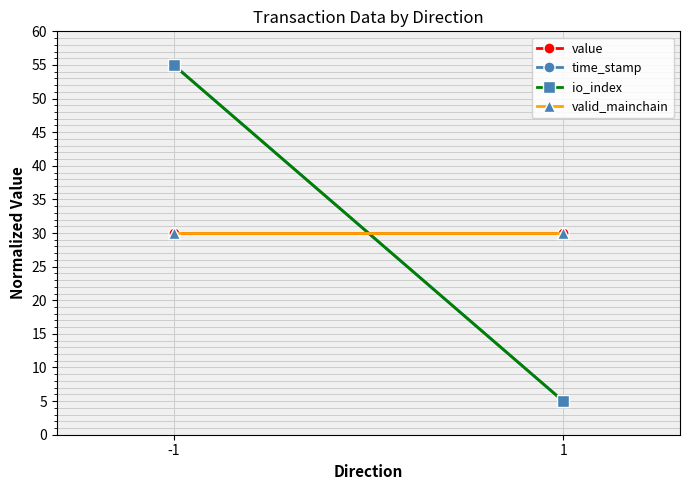

What is the value of the valid_mainchain point at the 1st from the left?

30